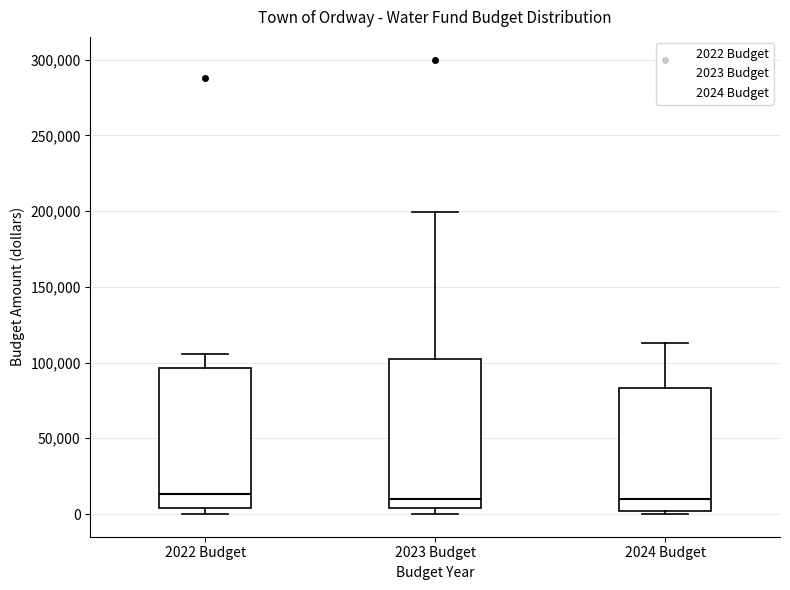

Reading left to right, read every box against the y-axis: the position of its median line, the range the box covers, and the ends of its whiskers. The values are not printed on the chart, so give them approximately, as read against the axis.

2022 Budget: median 15000, box 5000 to 95000, whiskers 0 to 105000
2023 Budget: median 10000, box 5000 to 100000, whiskers 0 to 200000
2024 Budget: median 10000, box 0 to 85000, whiskers 0 (just below the box's lower edge) to 115000